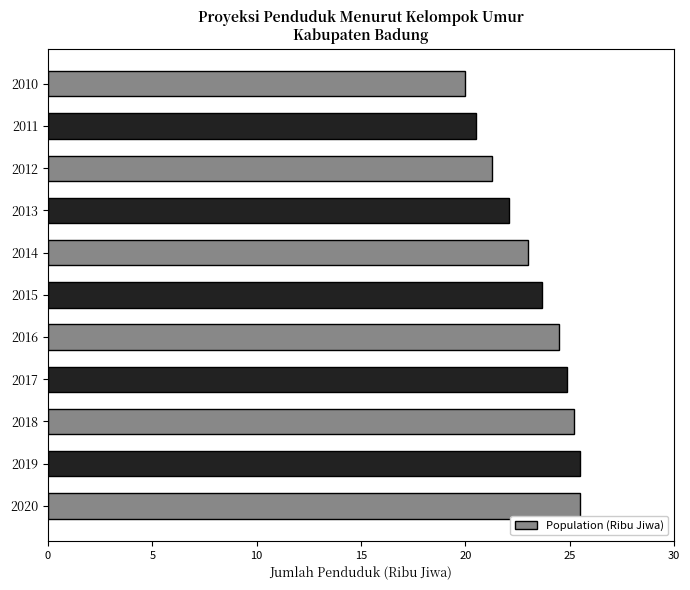

What is the difference between the maximum and minimum values?

5.5